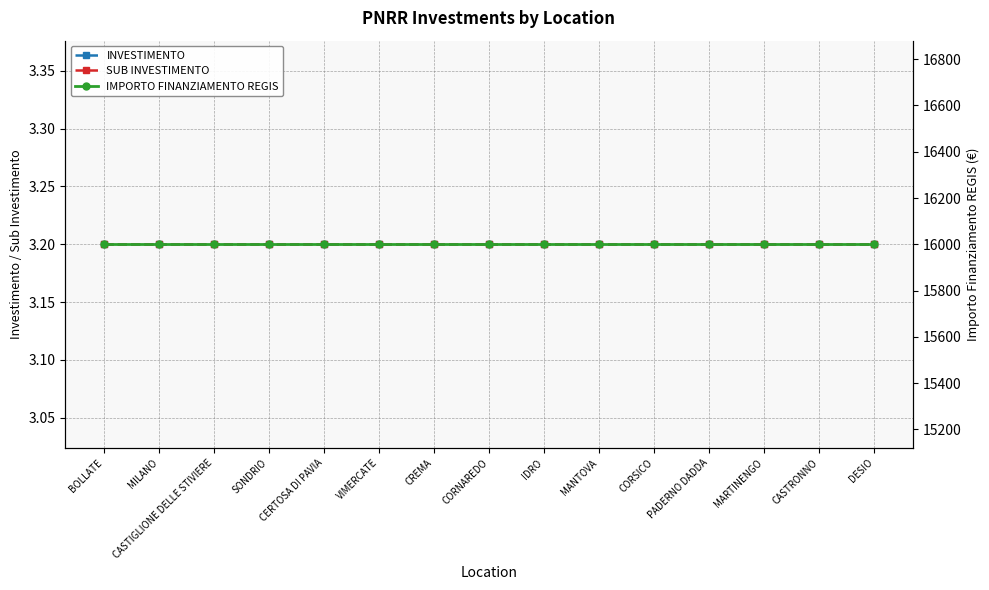

Is this an area chart (filled region under the line)?

No